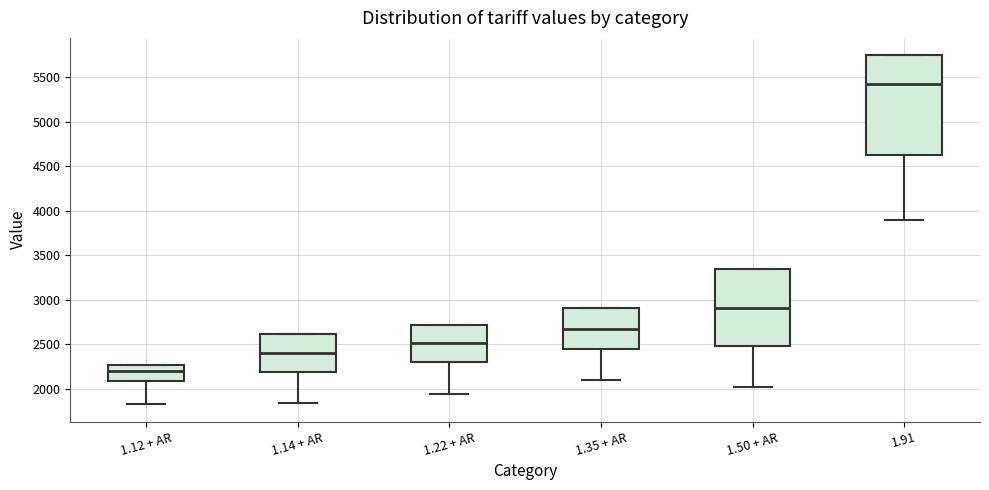

Which box's median line is the highest?

1.91